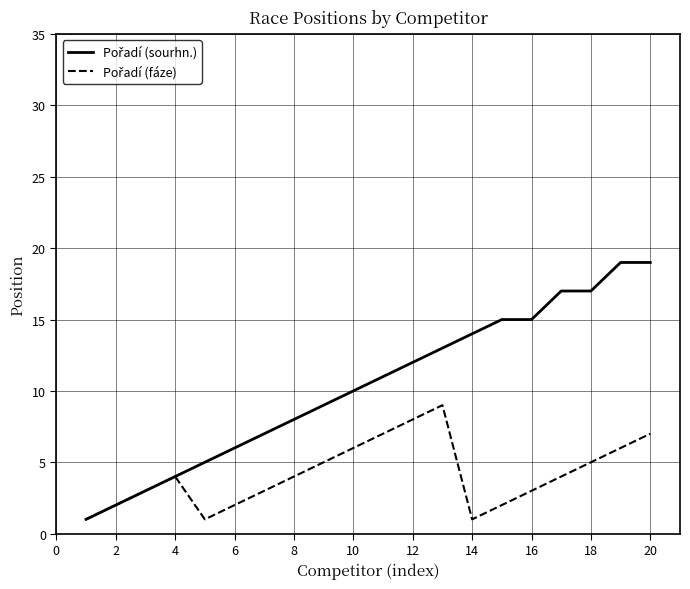

What is the value of the Pořadí (sourhn.) point at the 14th from the left?

14